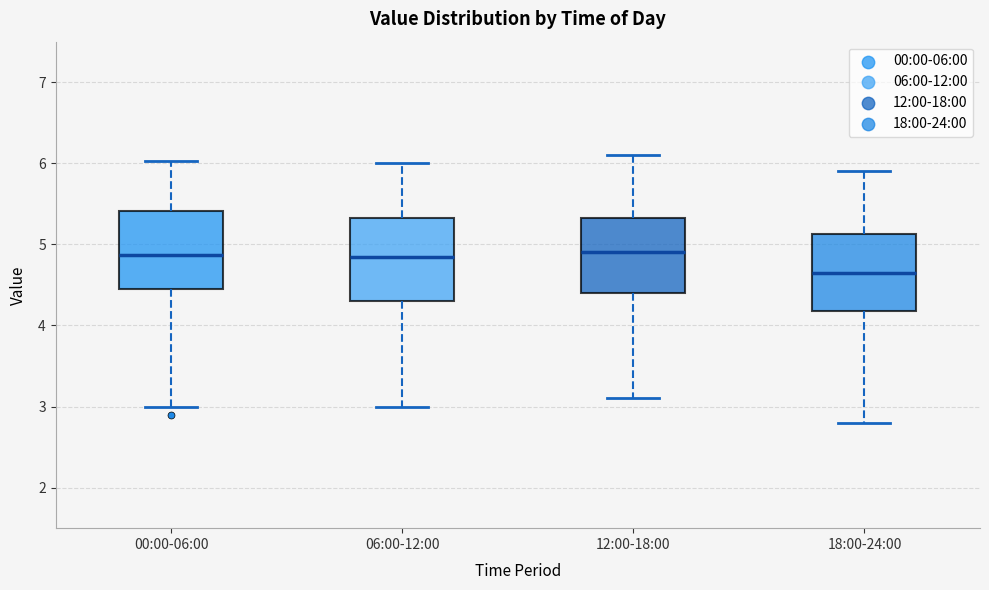

Reading left to right, read every box against the y-axis: the position of its median line, the range the box covers, and the ends of its whiskers. The values are not printed on the chart, so give them approximately, as read against the axis.

00:00-06:00: median 4.9, box 4.4 to 5.4, whiskers 3.0 to 6.0
06:00-12:00: median 4.9, box 4.3 to 5.3, whiskers 3.0 to 6.0
12:00-18:00: median 4.9, box 4.4 to 5.3, whiskers 3.1 to 6.1
18:00-24:00: median 4.7, box 4.2 to 5.1, whiskers 2.8 to 5.9